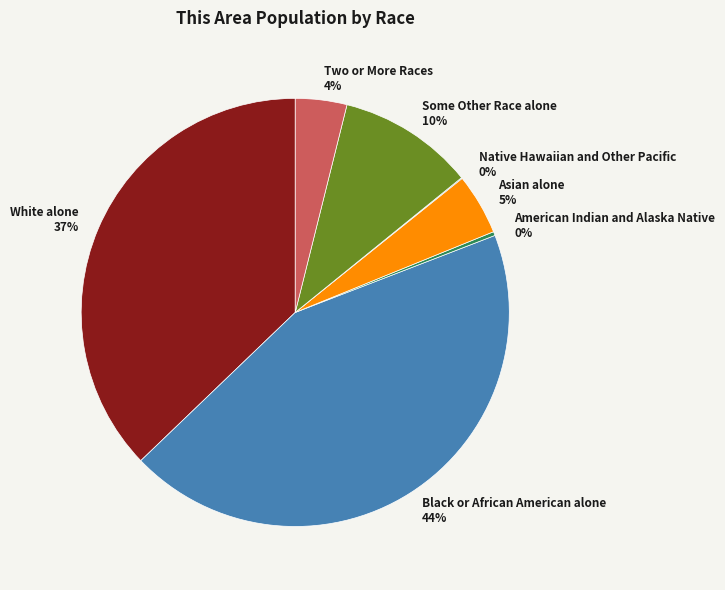

Is there any slice that represents more than half of the pie?

No